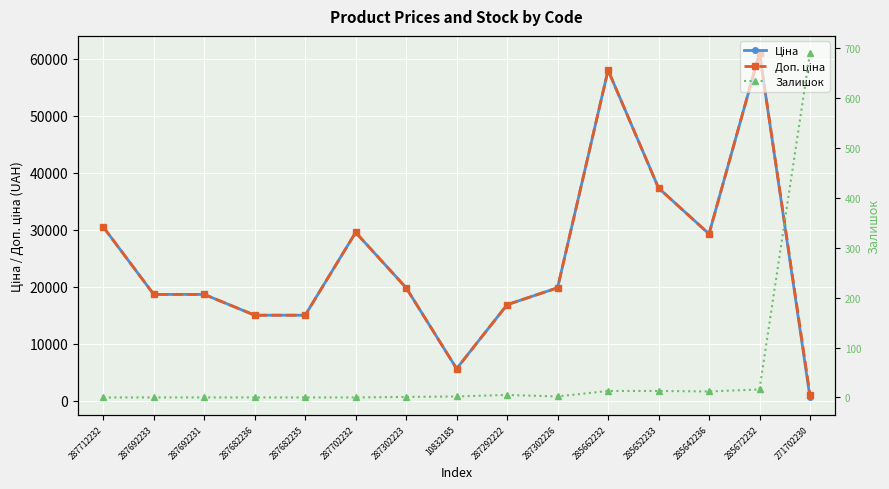

True or false: Ціна and Доп. ціна intersect in this chart.

False